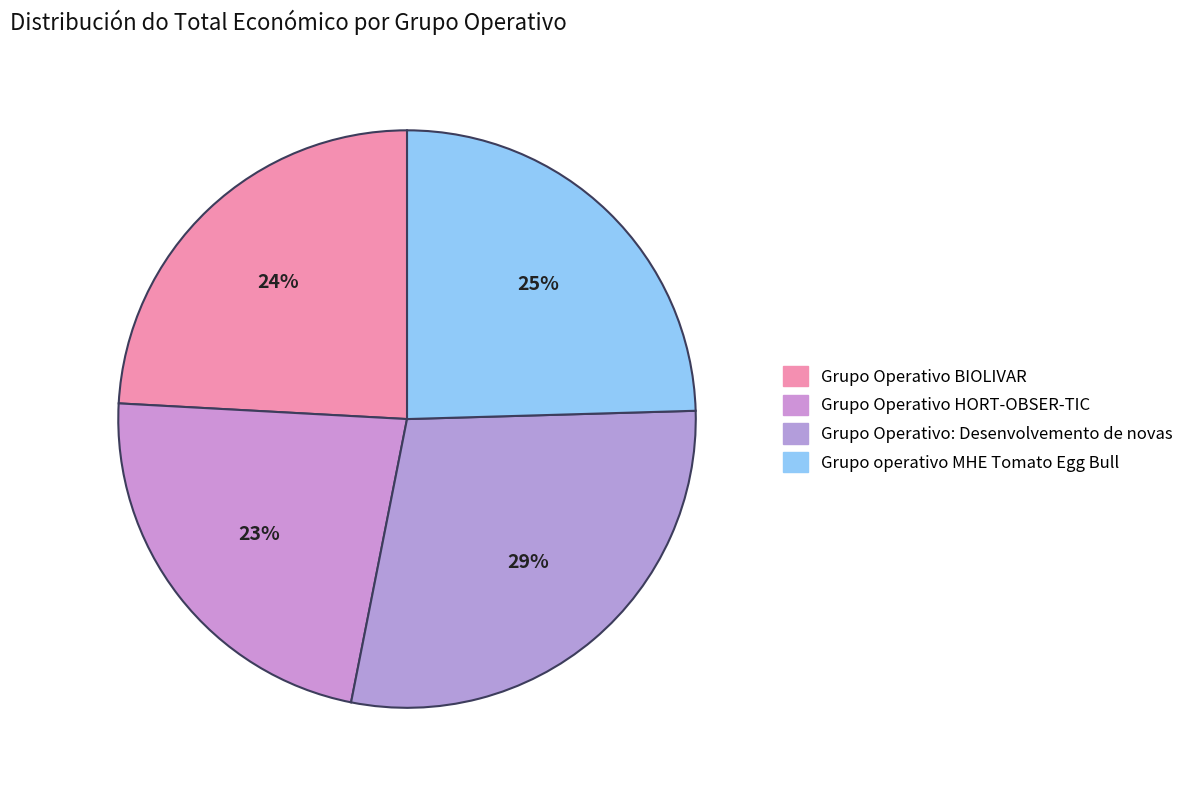

Rank the categories by value from highest to lowest.

Grupo Operativo: Desenvolvemento de novas, Grupo operativo MHE Tomato Egg Bull, Grupo Operativo BIOLIVAR, Grupo Operativo HORT-OBSER-TIC